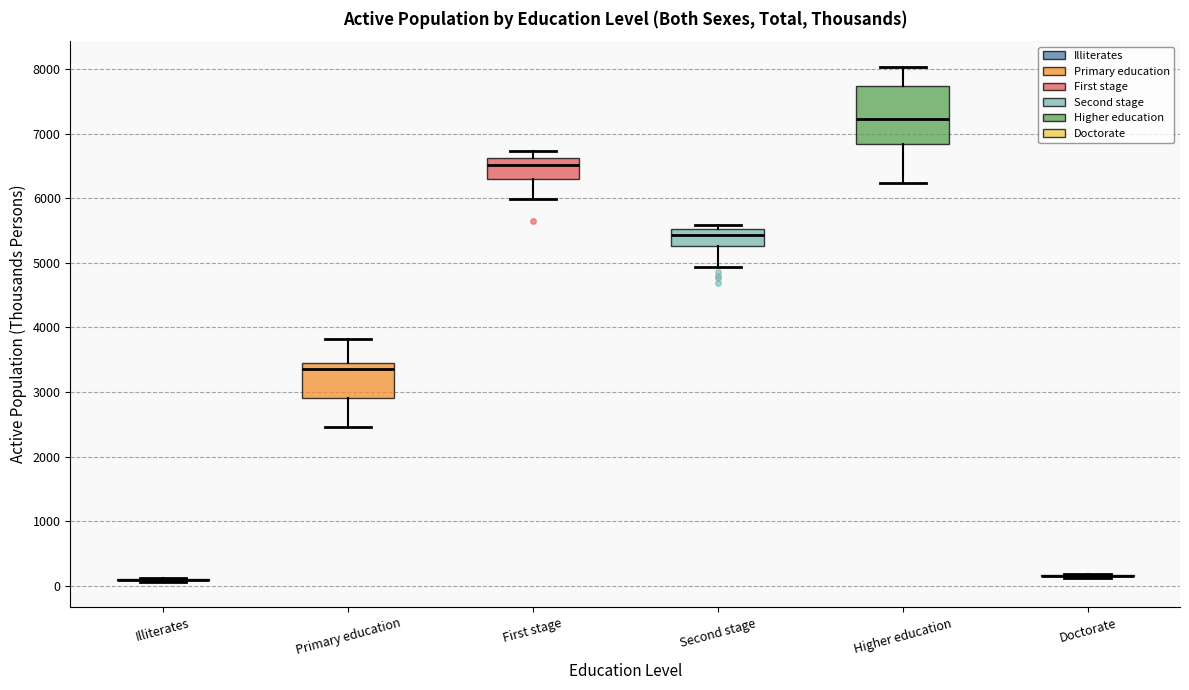

Comparing the boxes themselves (not the whiskers), which one is the tallest?

Higher education